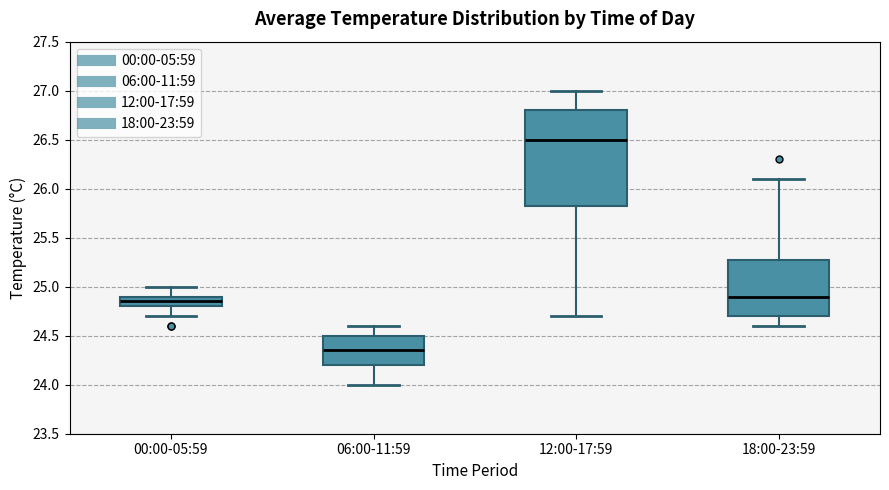

Which box has the highest median line?

12:00-17:59